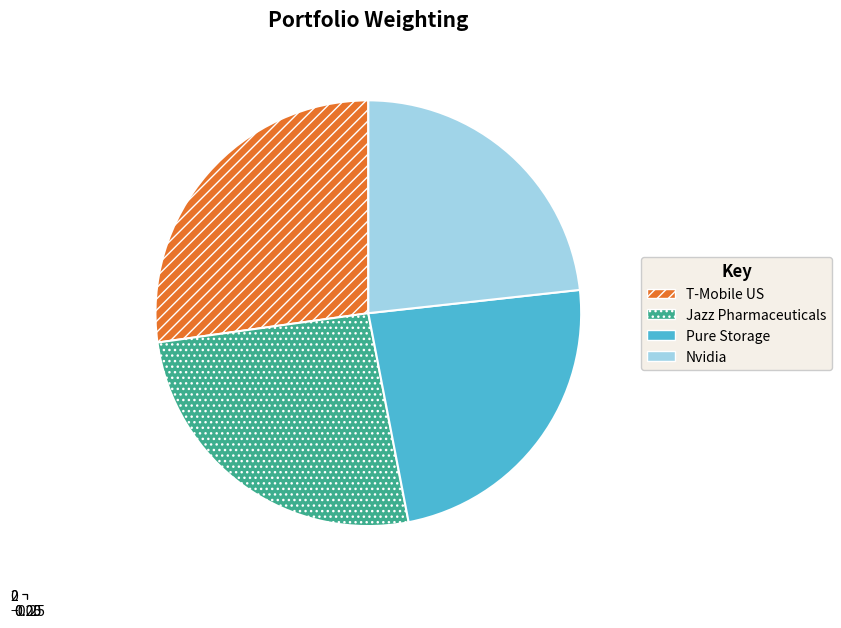

Is it true that Pure Storage is 24% of the pie?

True